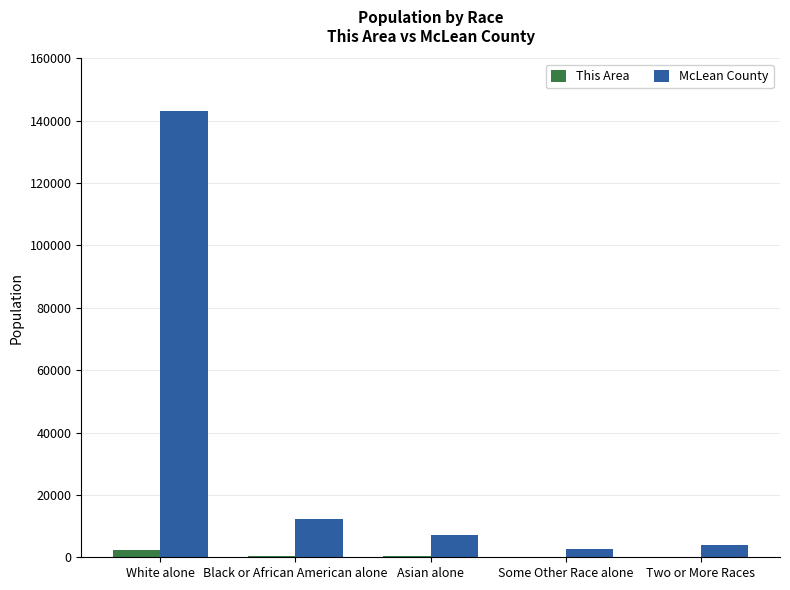

How many data points does each series have?

5